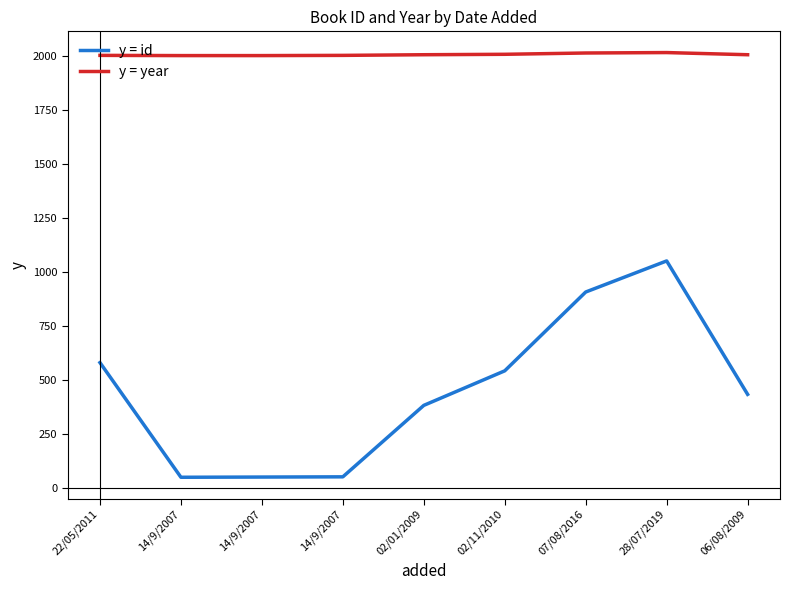

Is this an area chart (filled region under the line)?

No